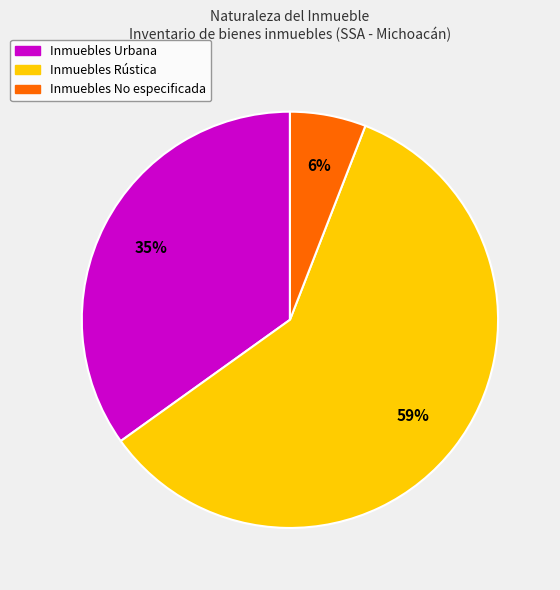

To the nearest percent, what is the difference between the largest and smallest slice percentages?

53%